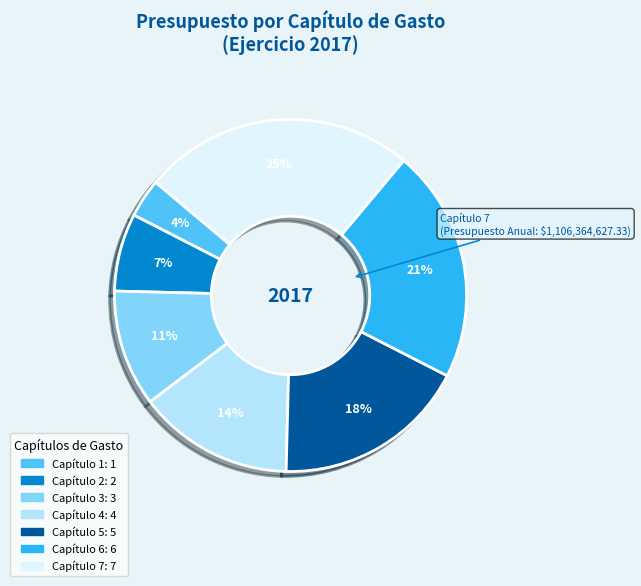

Is it true that Capítulo 6 is 21% of the pie?

True